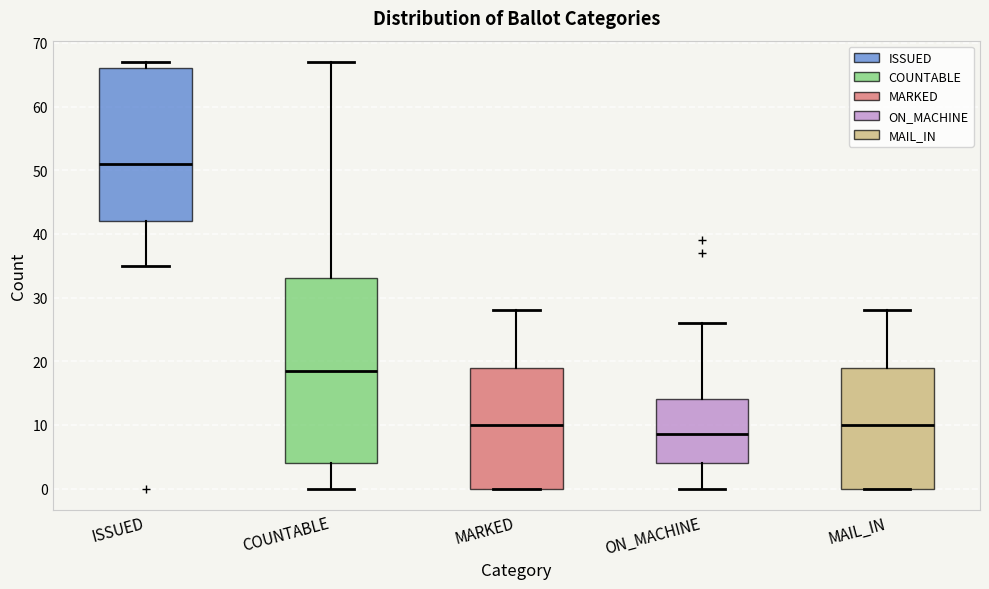

Reading left to right, transcribe this box plot: for each box, give where its median line is, the range the box spans, and where its two whiskers end, as read against the y-axis. The values are not printed on the chart, so give them approximately, as read against the axis.

ISSUED: median 51, box 42 to 66, whiskers 35 to 67
COUNTABLE: median 19, box 4 to 33, whiskers 0 to 67
MARKED: median 10, box 0 to 19, whiskers 0 to 28
ON_MACHINE: median 9, box 4 to 14, whiskers 0 to 26
MAIL_IN: median 10, box 0 to 19, whiskers 0 to 28